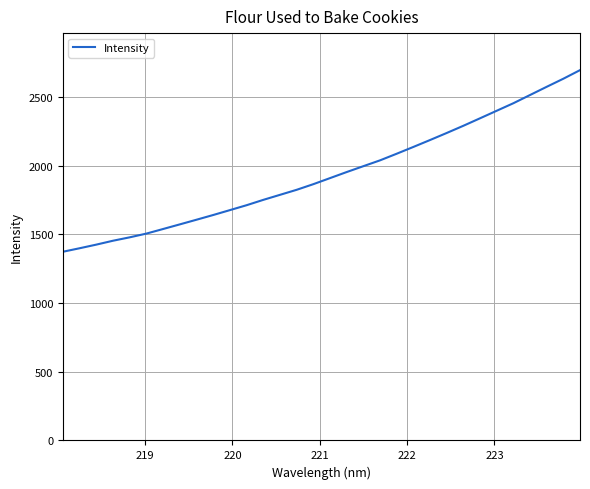

How many lines are shown in the chart?

1